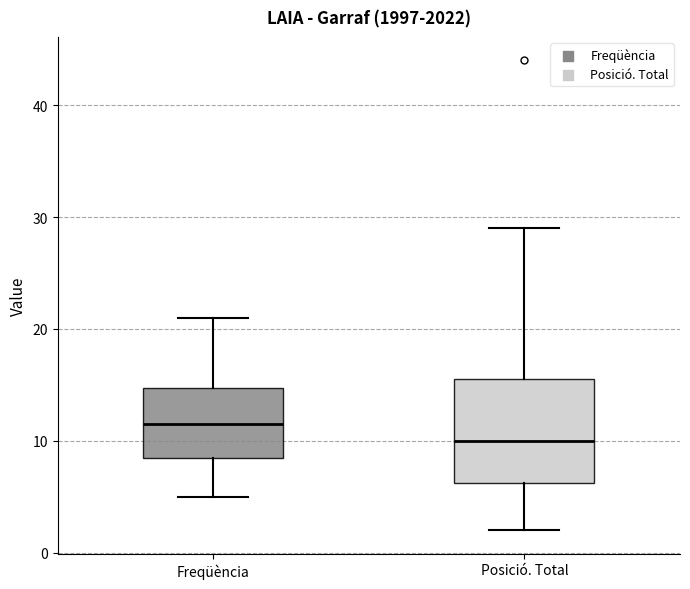

Which box's median line is the lowest?

Posició. Total